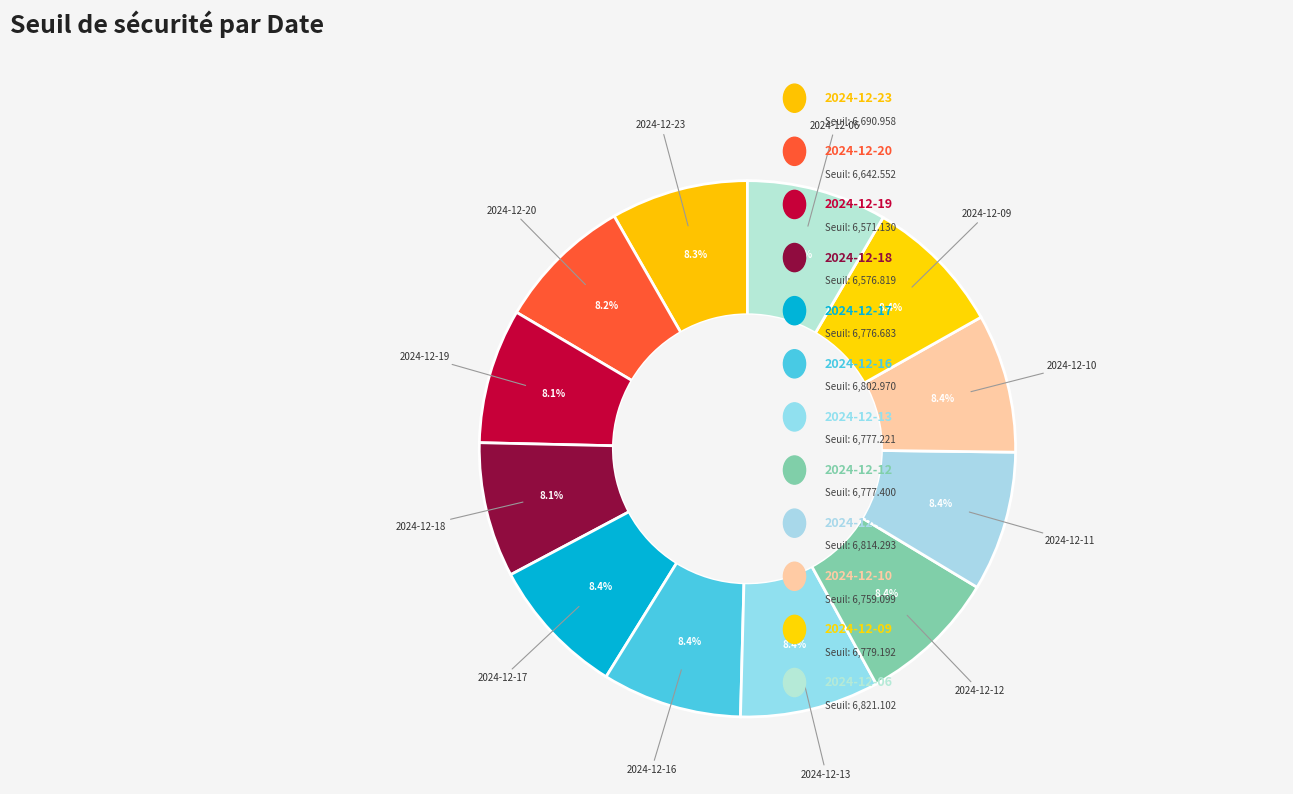

How many segments does this pie chart have?

12